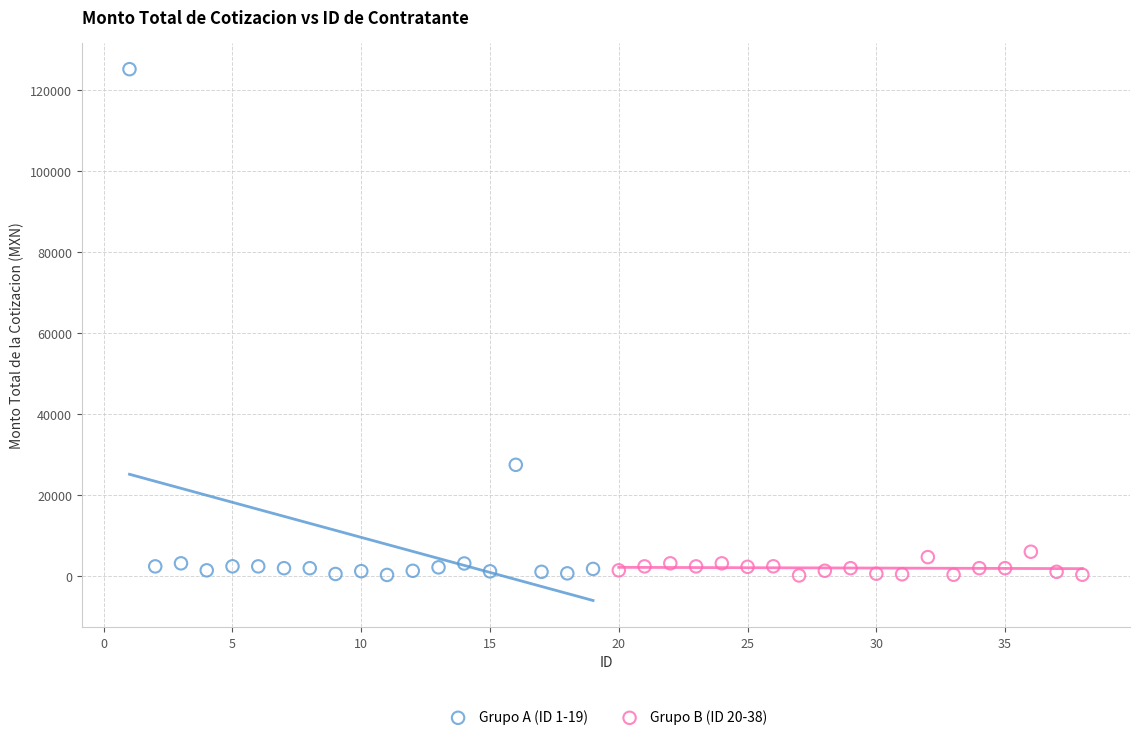

Which series has the widest spread of Y values?

Grupo A (ID 1-19)